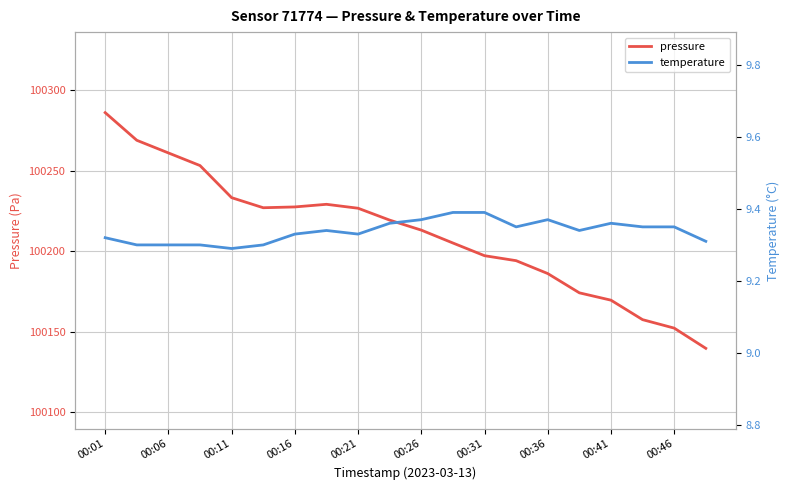

What is the value of the pressure point at the 7th from the left?

100227.5